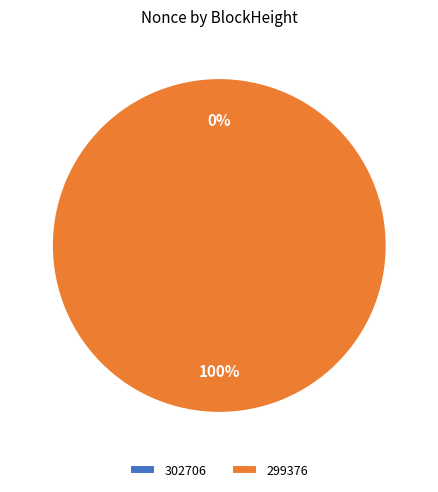

Which slice is the largest?

299376